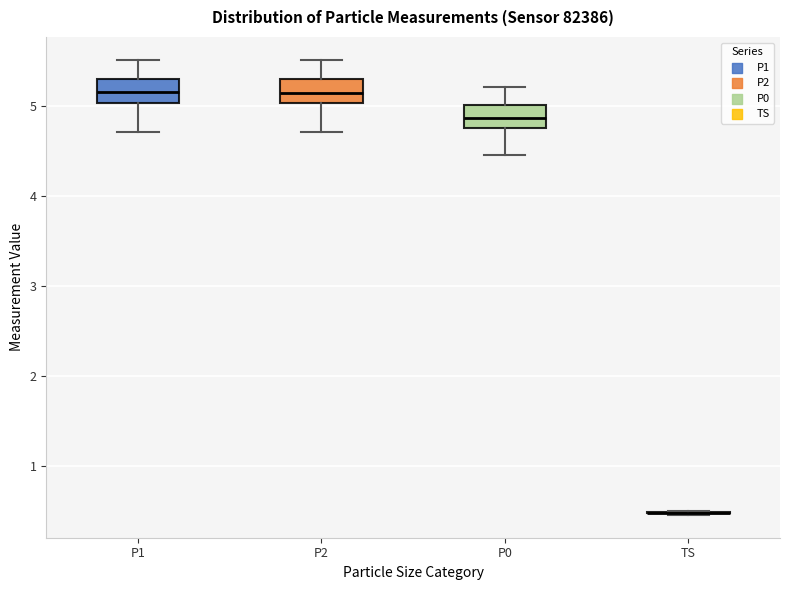

Reading left to right, transcribe this box plot: for each box, give where its median line is, the range the box spans, and where its two whiskers end, as read against the y-axis. The values are not printed on the chart, so give them approximately, as read against the axis.

P1: median 5.2, box 5.0 to 5.3, whiskers 4.7 to 5.5
P2: median 5.2, box 5.0 to 5.3, whiskers 4.7 to 5.5
P0: median 4.9, box 4.8 to 5.0, whiskers 4.5 to 5.2
TS: box collapsed to a line at 0.5, whiskers 0.5 to 0.5